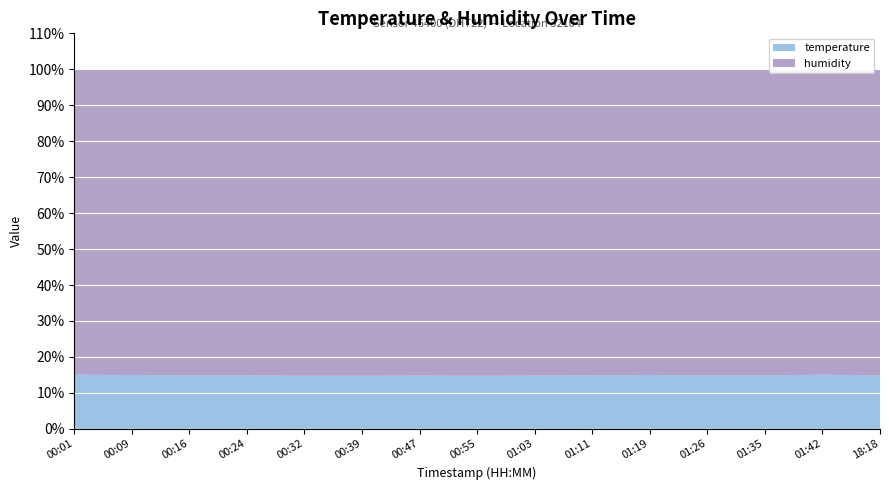

Reading right to left, list all the values displayed in this chart.

temperature: 17.5	17.7	17.5	17.5	17.6	17.5	17.4	17.3	17.4	17.3	17.3	17.5	17.5	17.6	17.7
humidity: 99.9	99.9	99.9	99.9	99.9	99.9	99.9	99.9	99.9	99.9	99.9	99.9	99.9	99.9	99.9